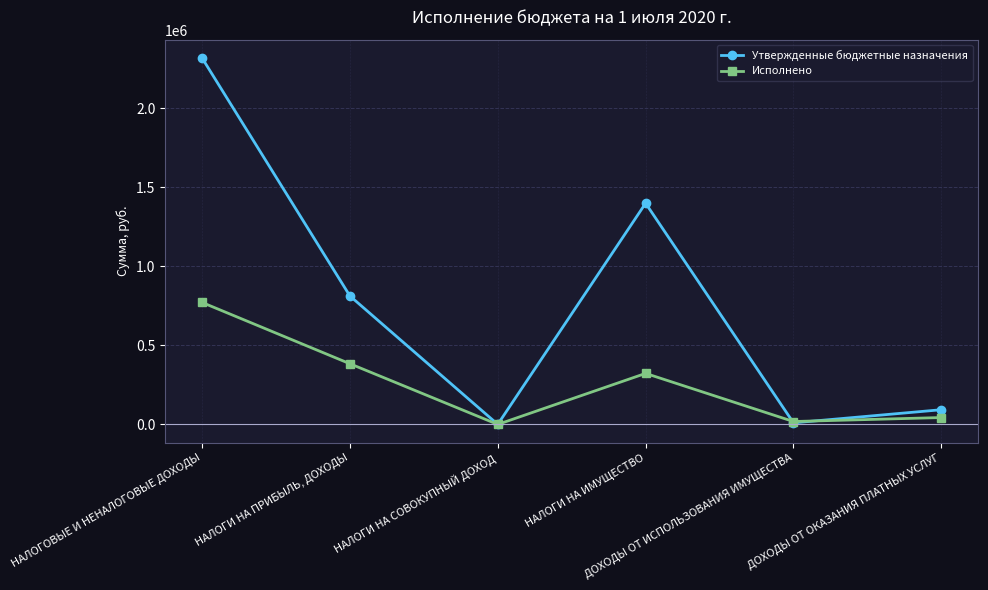

What is the total value across all series at ДОХОДЫ ОТ ОКАЗАНИЯ ПЛАТНЫХ УСЛУГ?

136500.5